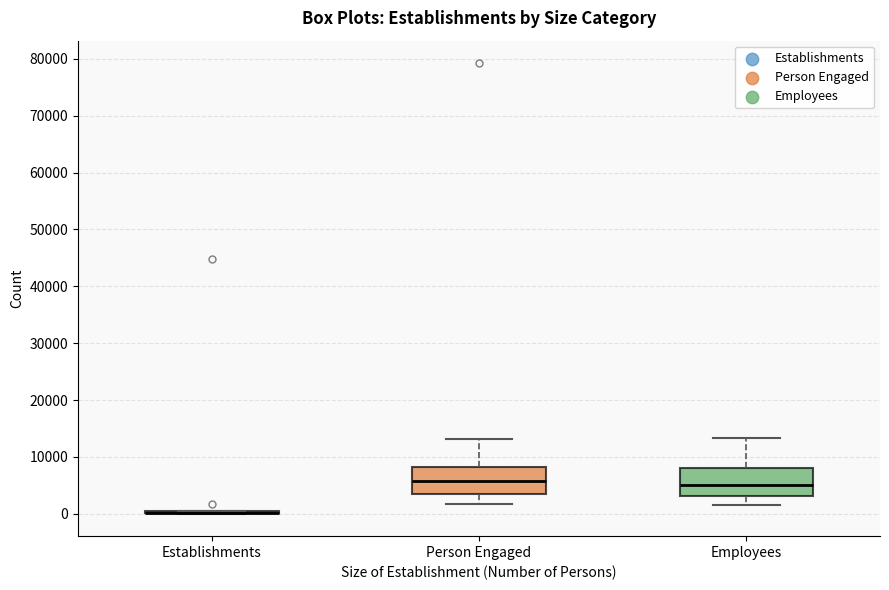

Reading left to right, transcribe this box plot: for each box, give where its median line is, the range the box spans, and where its two whiskers end, as read against the y-axis. The values are not printed on the chart, so give them approximately, as read against the axis.

Establishments: box collapsed to a line at 0, whiskers 0 to 0
Person Engaged: median 6000, box 3000 to 8000, whiskers 2000 to 13000
Employees: median 5000, box 3000 to 8000, whiskers 2000 to 13000